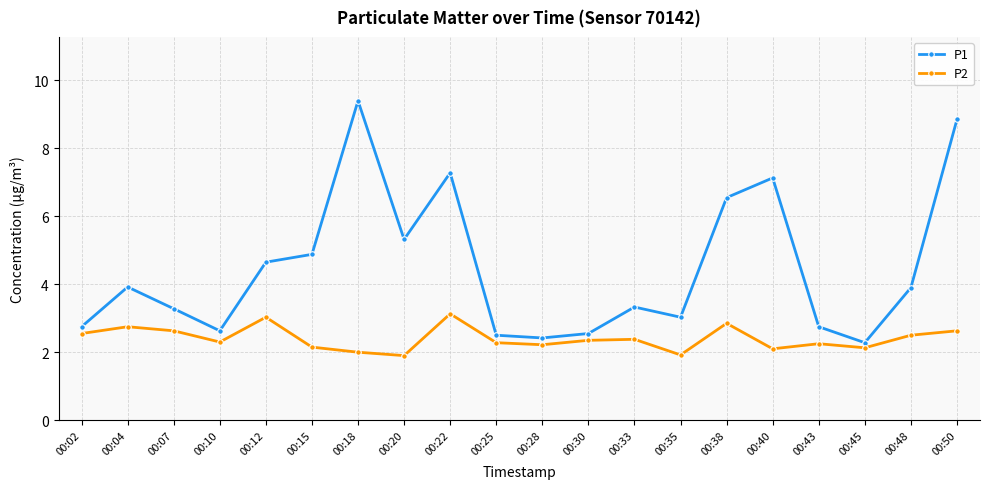

True or false: P2 and P1 cross at least once.

False